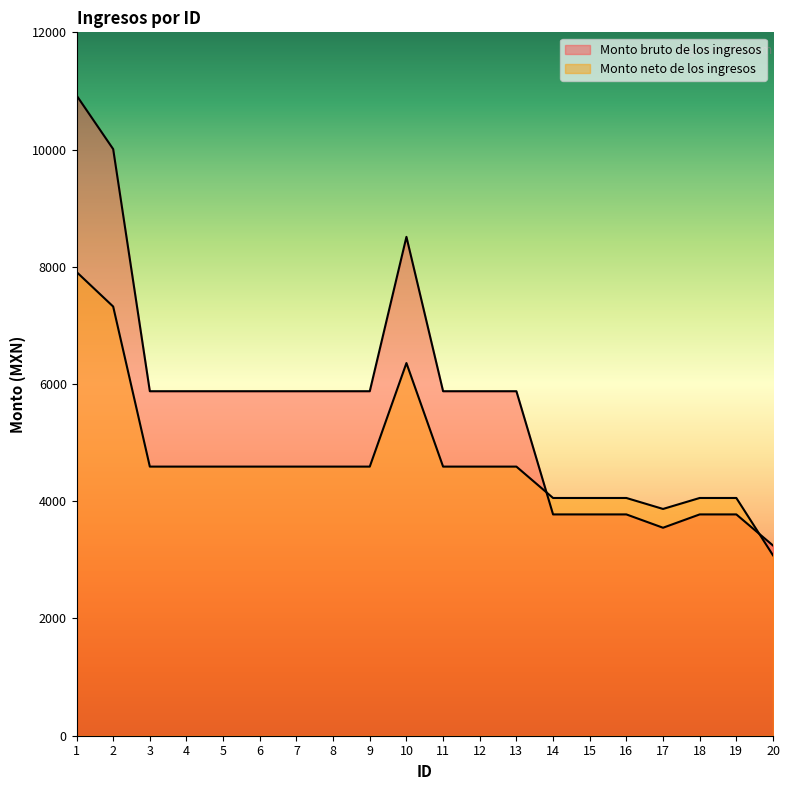

True or false: Monto bruto de los ingresos has a value of 5877.2 at 7.

True